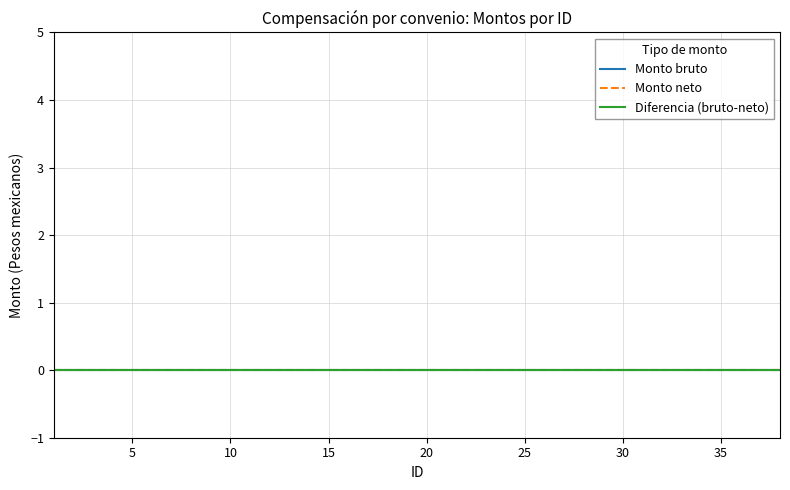

Between 19 and 5, which is larger?

19